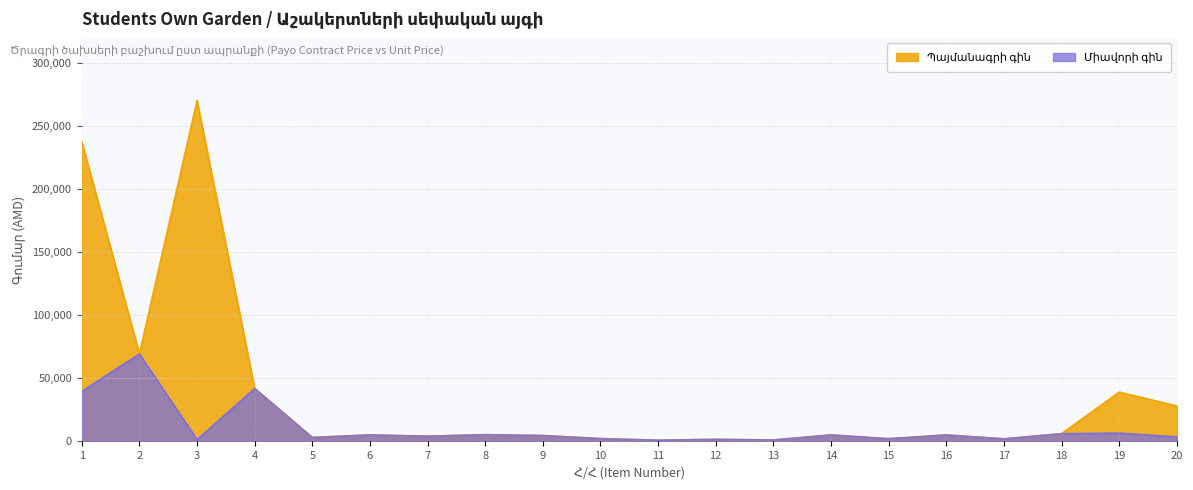

How many values in the Պայմանագրի գին series are below 5000?

9